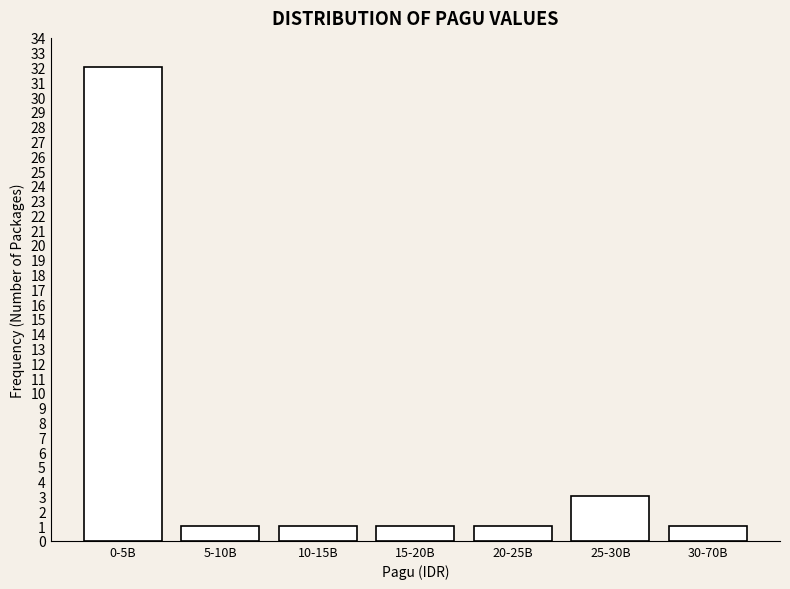

Reading left to right, transcribe all the data shown in this chart.

0-5B=32	5-10B=1	10-15B=1	15-20B=1	20-25B=1	25-30B=3	30-70B=1